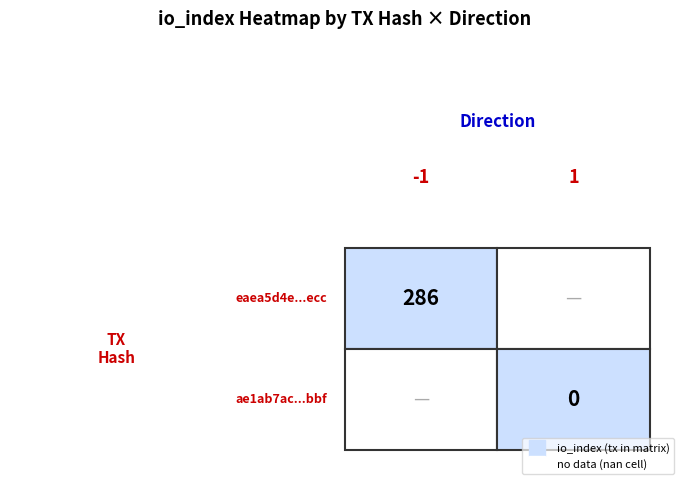

Which series has the largest total across all categories?

eaea5d4e6c0edef176cf220b33e8380e2e75ecc